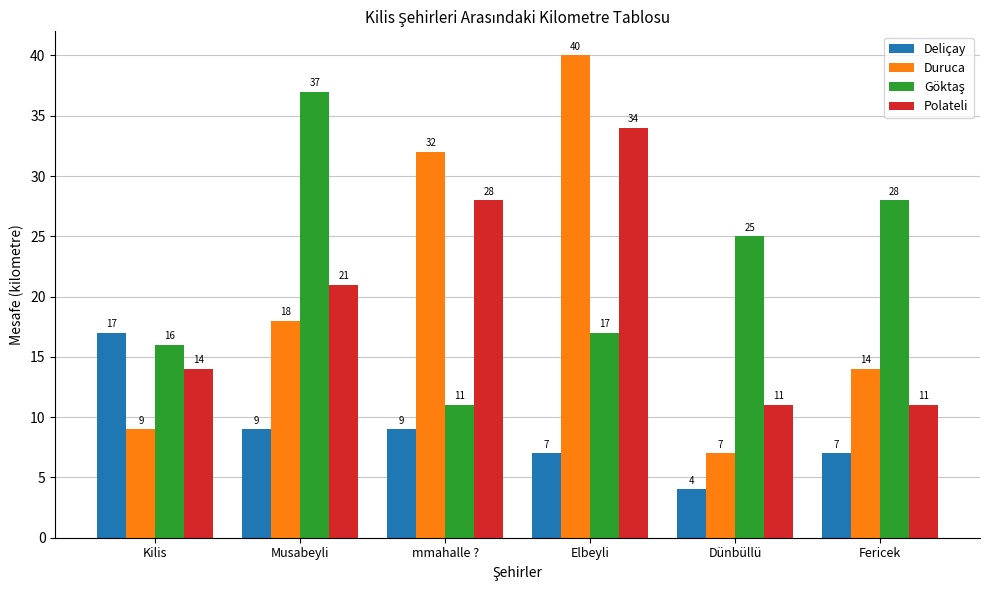

The Duruca series shows 9 at Kilis. True or false?

True